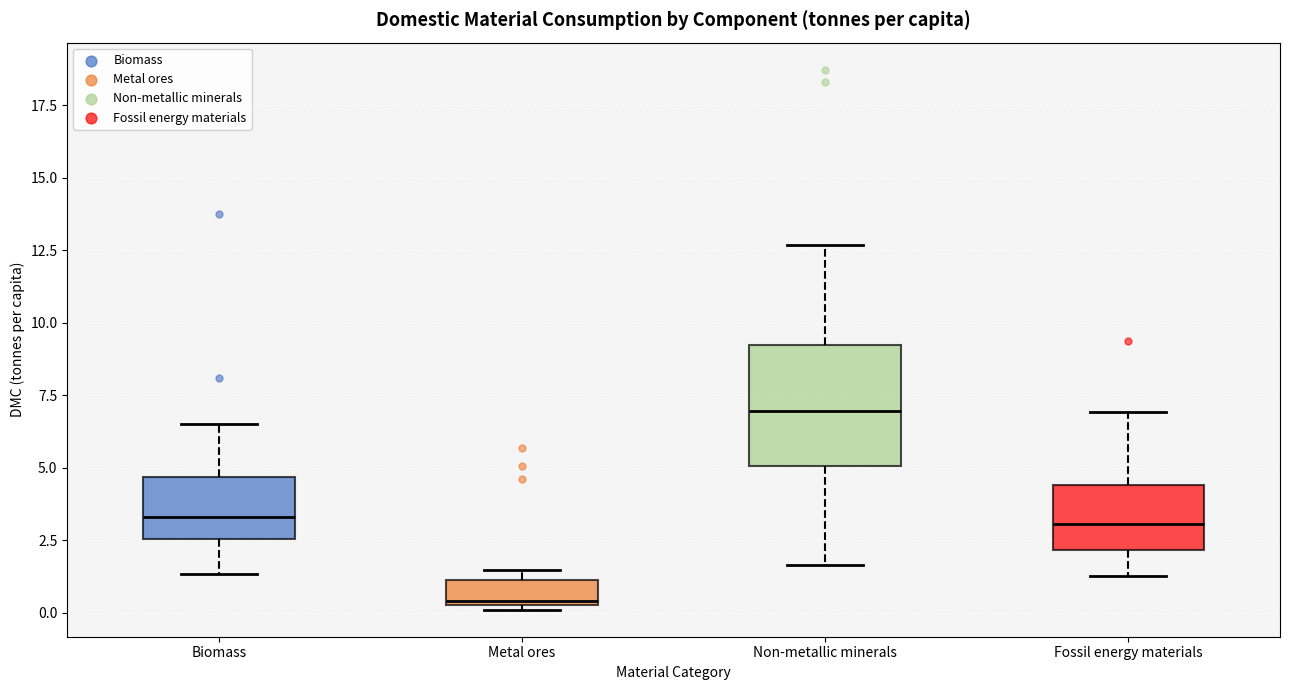

Reading left to right, transcribe this box plot: for each box, give where its median line is, the range the box spans, and where its two whiskers end, as read against the y-axis. The values are not printed on the chart, so give them approximately, as read against the axis.

Biomass: median 3.5, box 2.5 to 4.5, whiskers 1.5 to 6.5
Metal ores: median 0.5, box 0.5 to 1.0, whiskers 0.0 to 1.5
Non-metallic minerals: median 7.0, box 5.0 to 9.0, whiskers 1.5 to 12.5
Fossil energy materials: median 3.0, box 2.0 to 4.5, whiskers 1.5 to 7.0